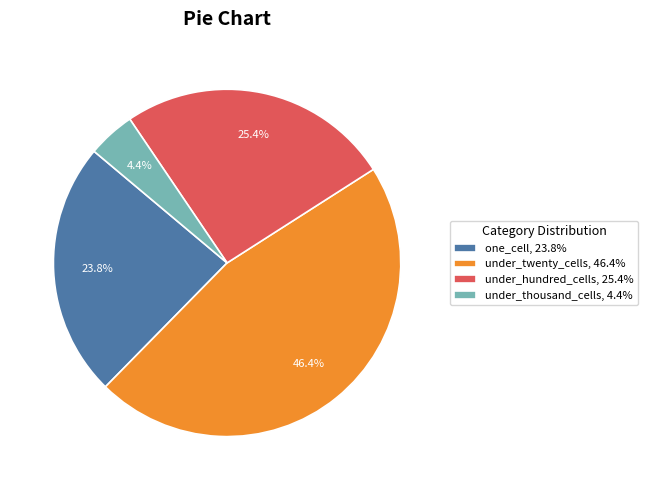

Count the number of slices in the pie.

4